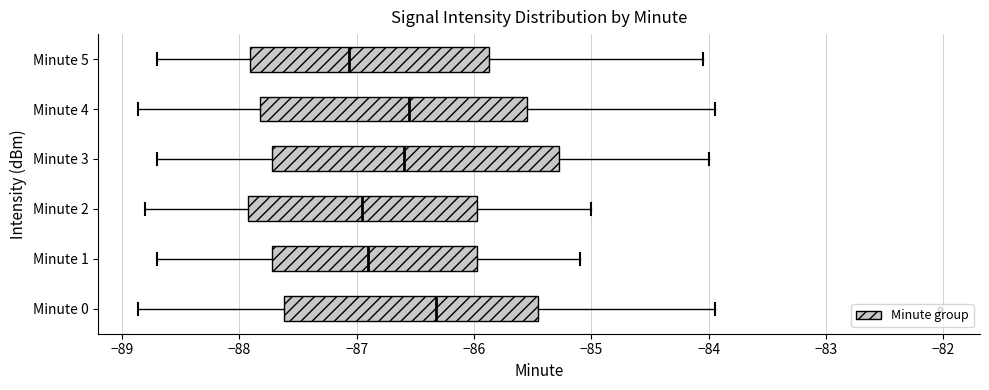

Which box has the furthest to the right median line?

Minute 0